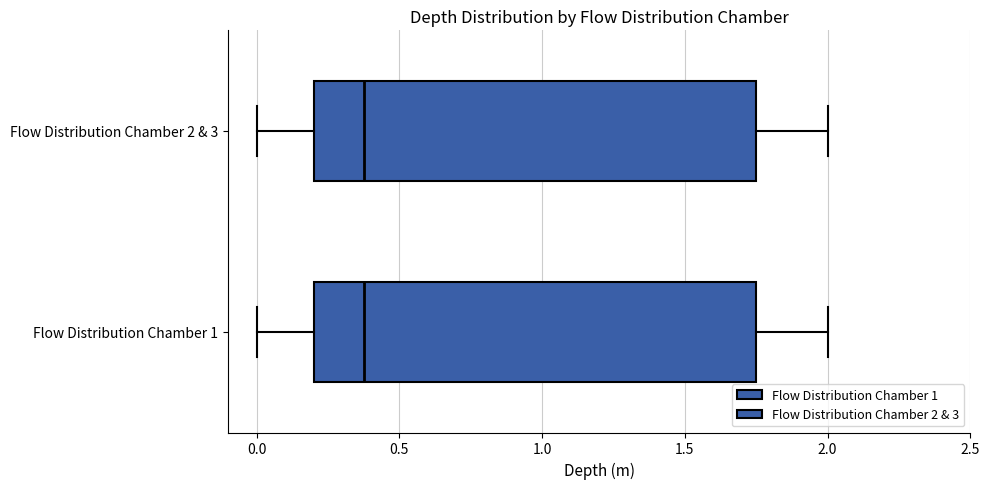

Reading bottom to top, read every box against the x-axis: the position of its median line, the range the box covers, and the ends of its whiskers. The values are not printed on the chart, so give them approximately, as read against the axis.

Flow Distribution Chamber 1: median 0.40, box 0.20 to 1.75, whiskers 0.00 to 2.00
Flow Distribution Chamber 2 & 3: median 0.40, box 0.20 to 1.75, whiskers 0.00 to 2.00